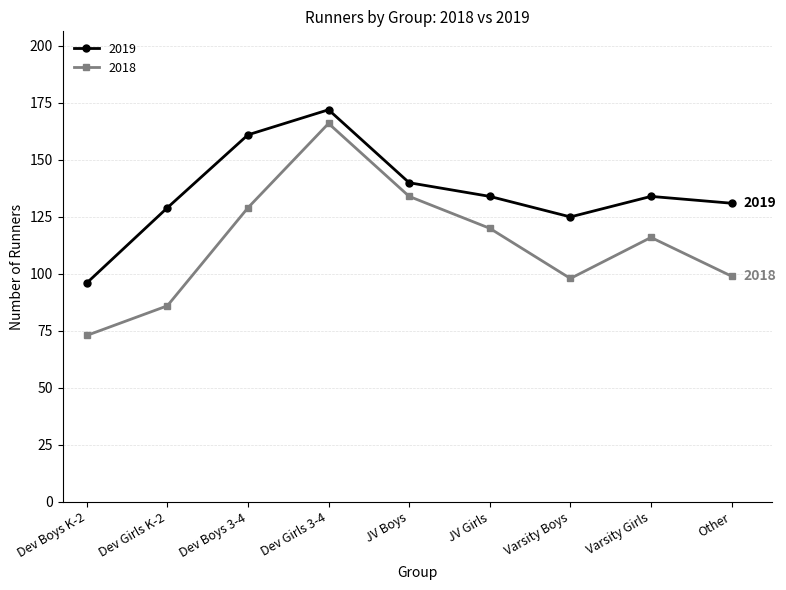

Reading left to right, list all the values displayed in this chart.

2019: Dev Boys K-2=96	Dev Girls K-2=129	Dev Boys 3-4=161	Dev Girls 3-4=172	JV Boys=140	JV Girls=134	Varsity Boys=125	Varsity Girls=134	Other=131
2018: Dev Boys K-2=73	Dev Girls K-2=86	Dev Boys 3-4=129	Dev Girls 3-4=166	JV Boys=134	JV Girls=120	Varsity Boys=98	Varsity Girls=116	Other=99